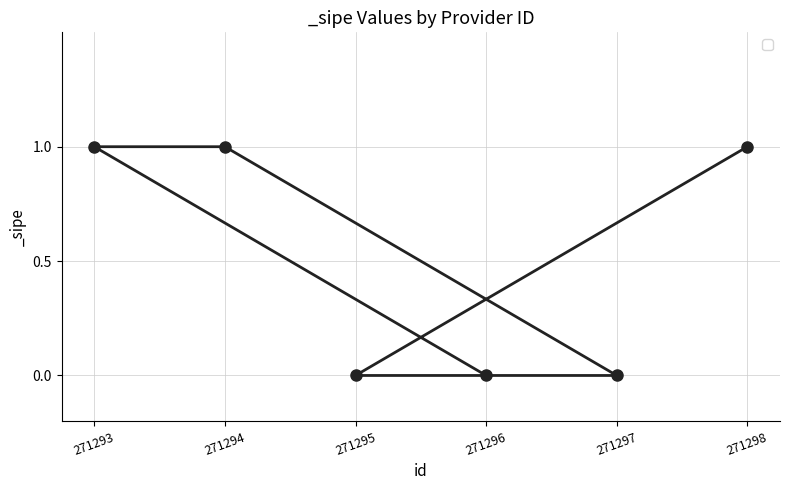

List the labels in order of value, smallest first.

271295, 271297, 271296, 271298, 271294, 271293